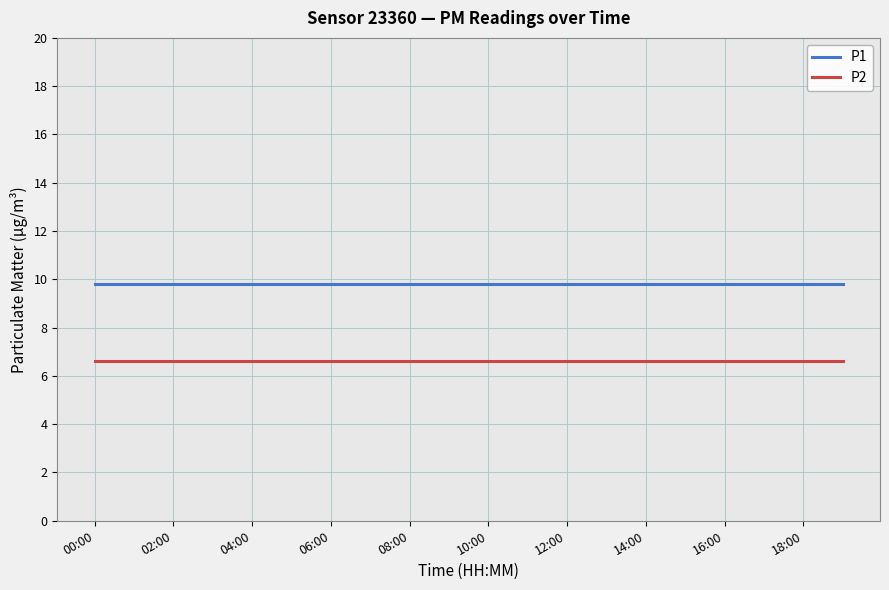

What is the average value of the P1 series?

9.8